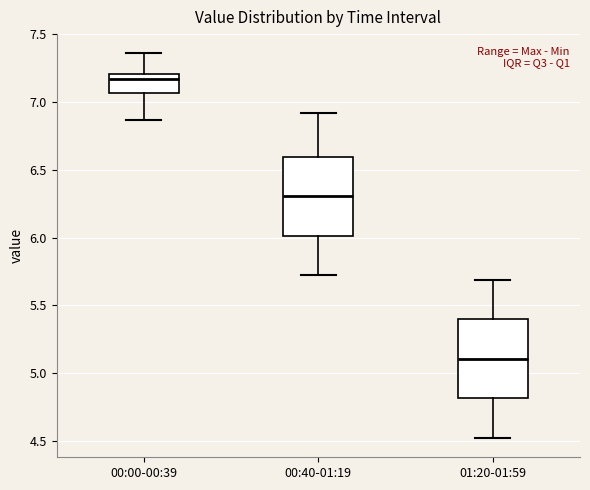

Reading left to right, transcribe this box plot: for each box, give where its median line is, the range the box spans, and where its two whiskers end, as read against the y-axis. The values are not printed on the chart, so give them approximately, as read against the axis.

00:00-00:39: median 7.15, box 7.05 to 7.20, whiskers 6.85 to 7.35
00:40-01:19: median 6.30, box 6.00 to 6.60, whiskers 5.70 to 6.90
01:20-01:59: median 5.10, box 4.80 to 5.40, whiskers 4.50 to 5.70